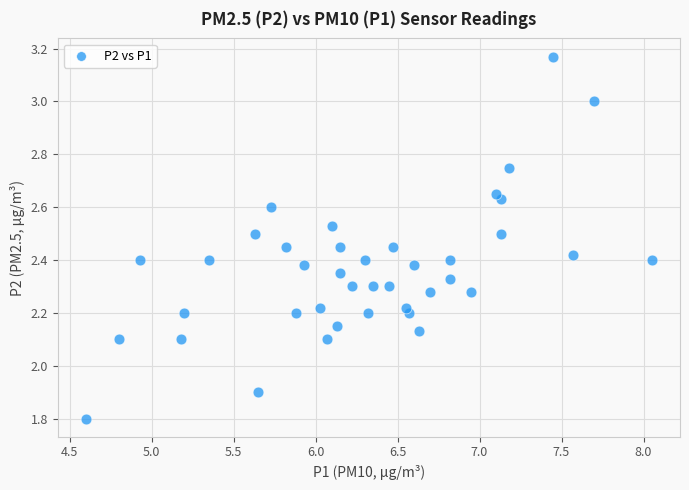

What is the range of Y values (max minus min)?

1.4